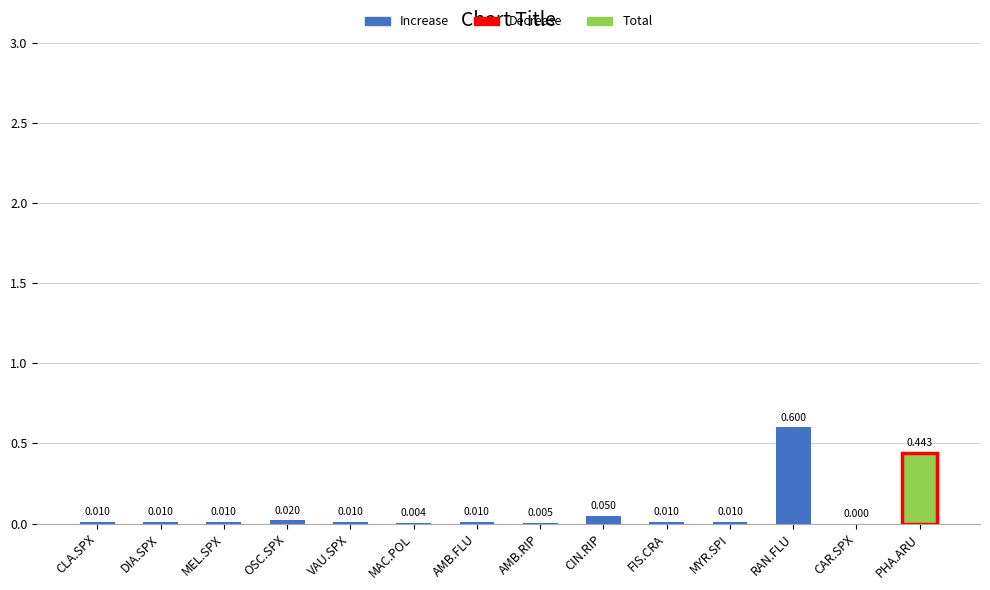

Which series has the largest range (max minus min)?

Increase